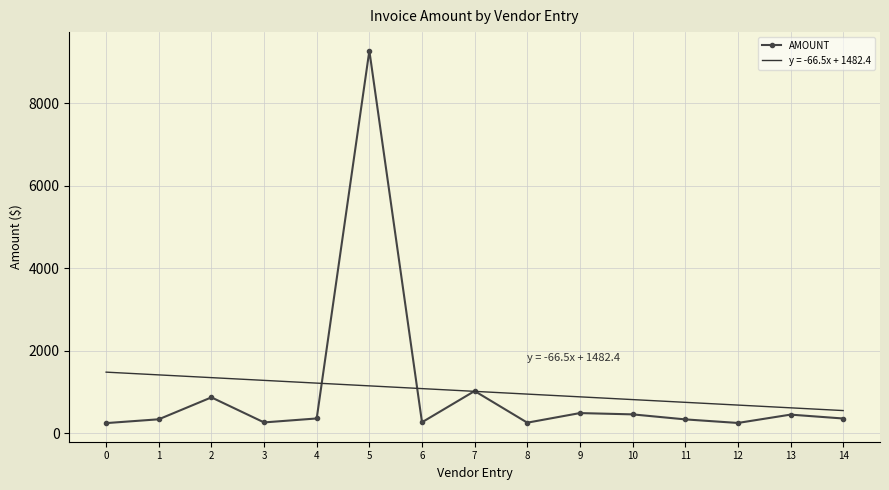

Read the value at 2.

871.0